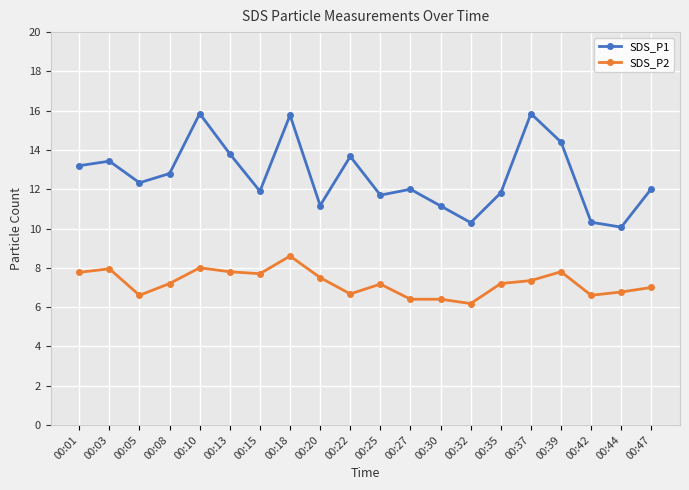

What is the difference between the SDS_P1 values at 00:10 and 00:35?

4.0